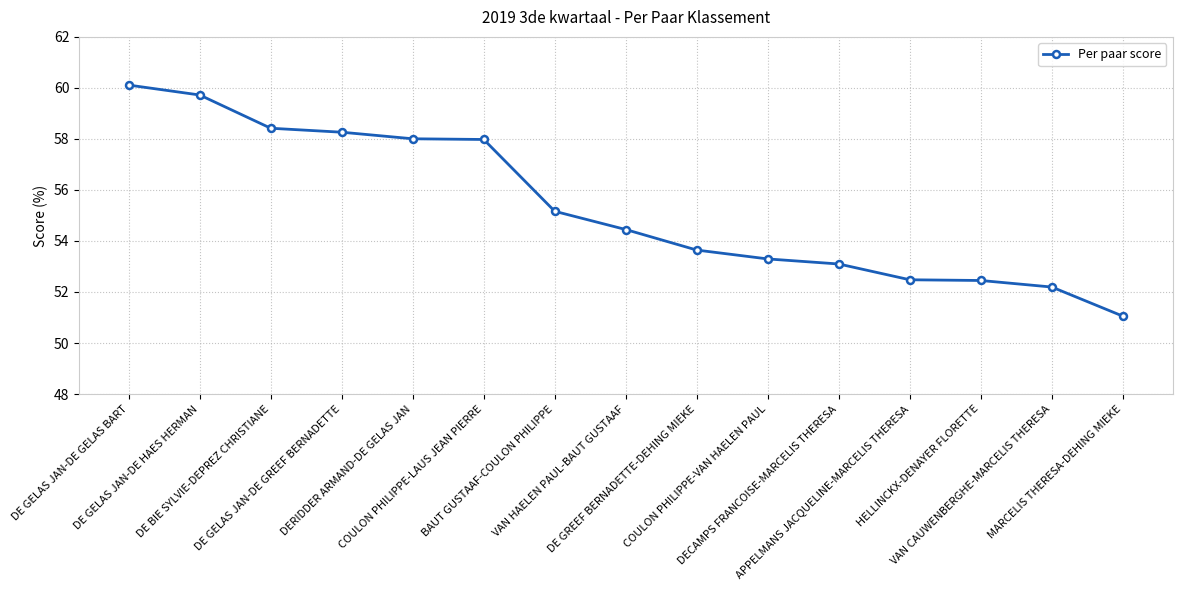

What is the value of the 9th point from the left?

53.6